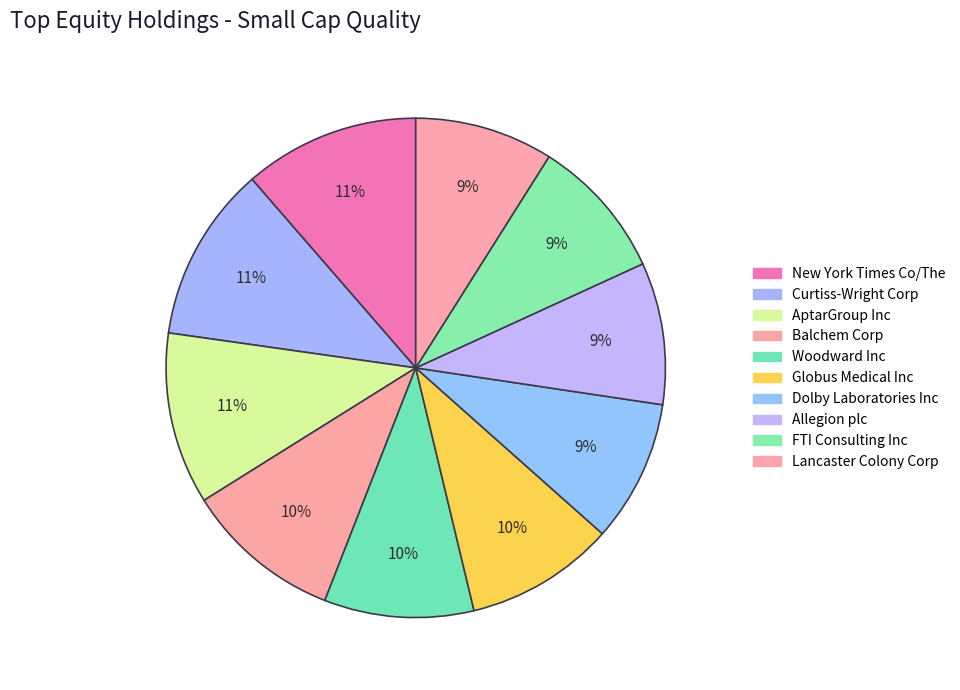

How many segments does this pie chart have?

10